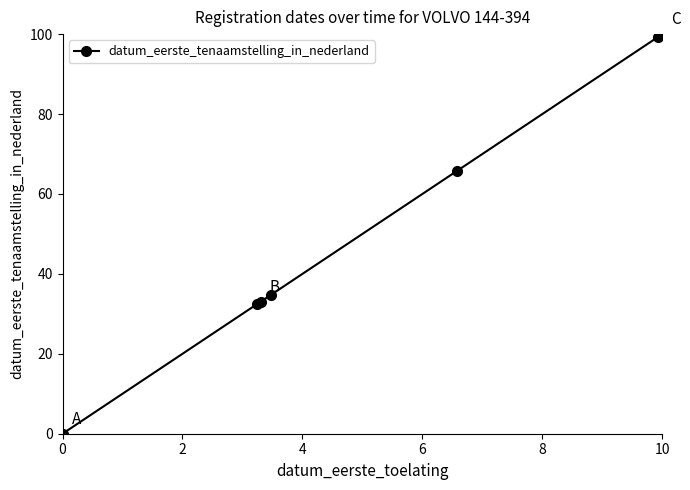

Reading right to left, transcribe all the data shown in this chart.

100.0	100.0	99.3	65.8	34.8	33.1	32.5	0.0